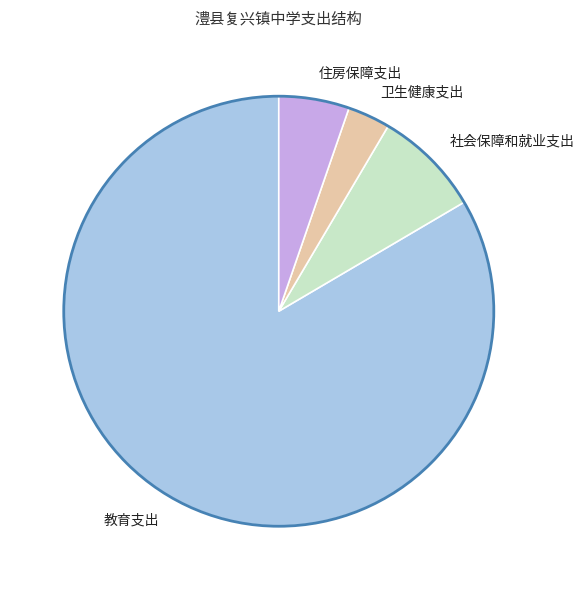

Does any single category account for the majority?

Yes